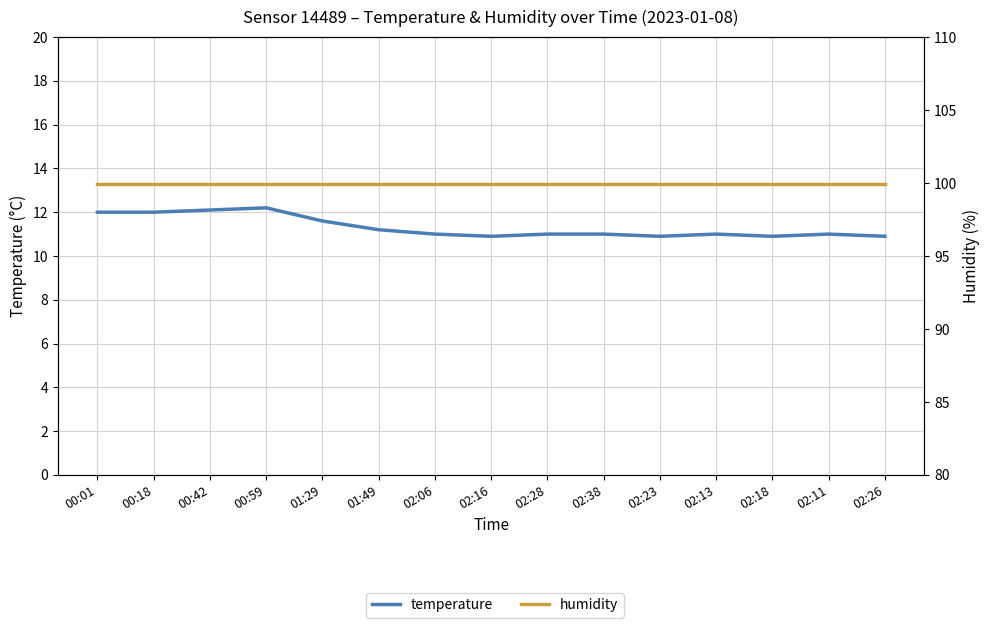

True or false: temperature and humidity cross at least once.

False